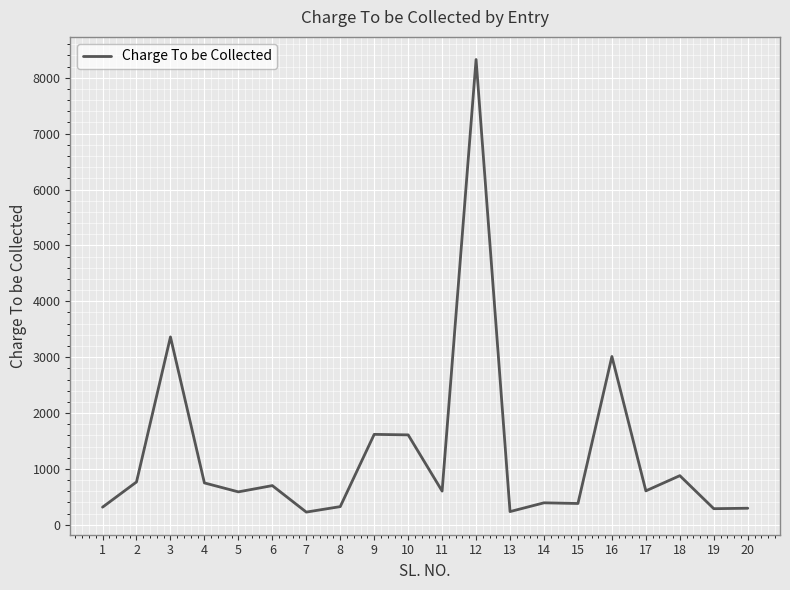

Which label corresponds to the largest value in the chart?

12